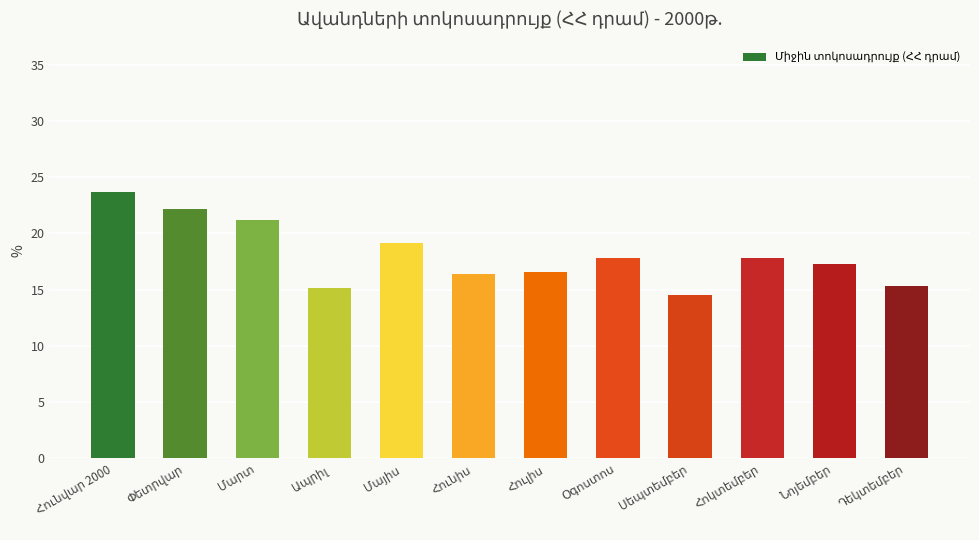

What is the difference between the maximum and minimum values?

9.1